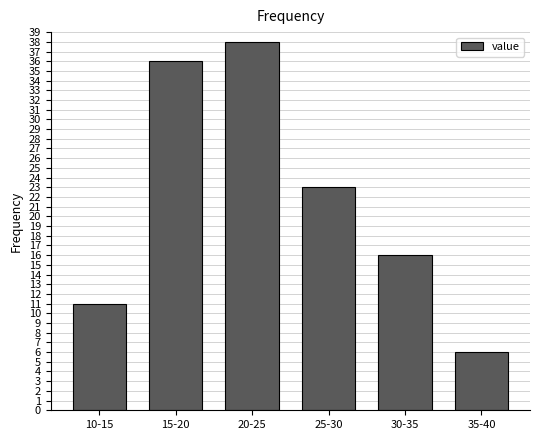

Reading left to right, transcribe all the data shown in this chart.

11	36	38	23	16	6